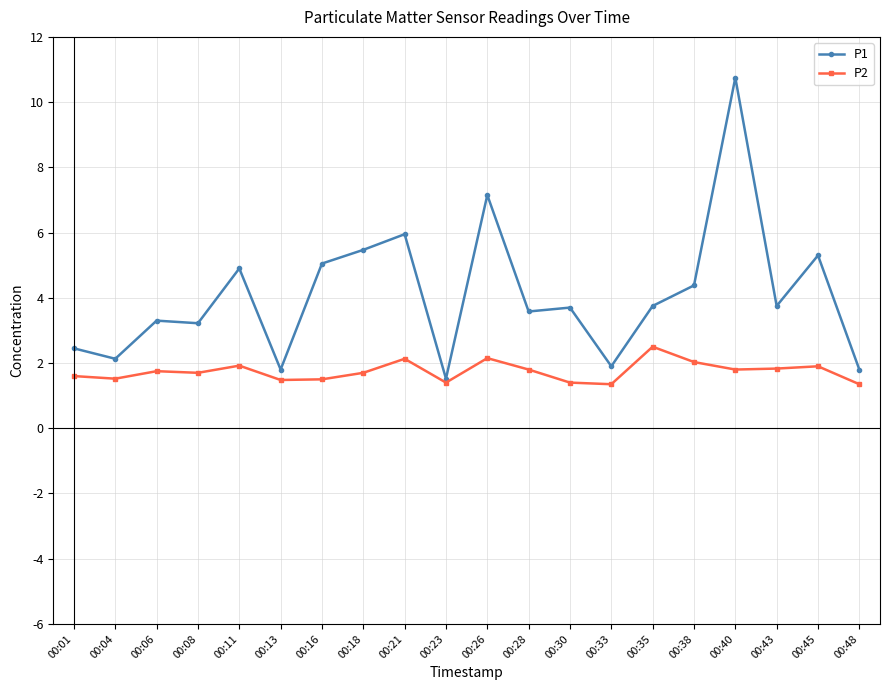

What is the maximum value for P2?

2.5